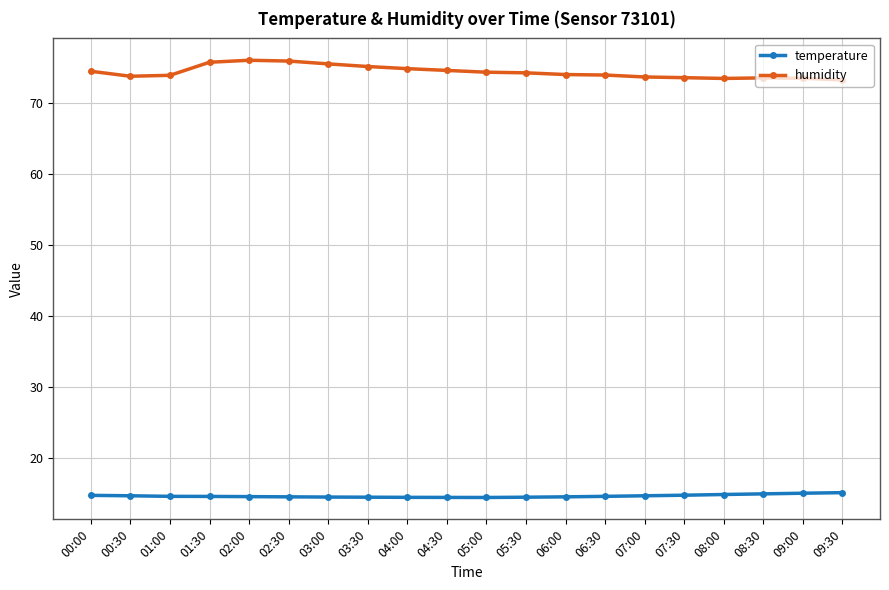

What is the label of the 20th point from the left?

09:30